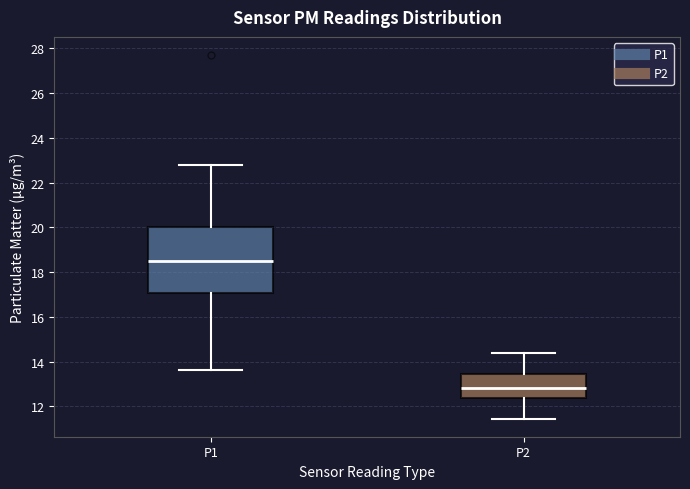

Reading left to right, transcribe this box plot: for each box, give where its median line is, the range the box spans, and where its two whiskers end, as read against the y-axis. The values are not printed on the chart, so give them approximately, as read against the axis.

P1: median 18.6, box 17.0 to 20.0, whiskers 13.6 to 22.8
P2: median 12.8, box 12.4 to 13.4, whiskers 11.4 to 14.4